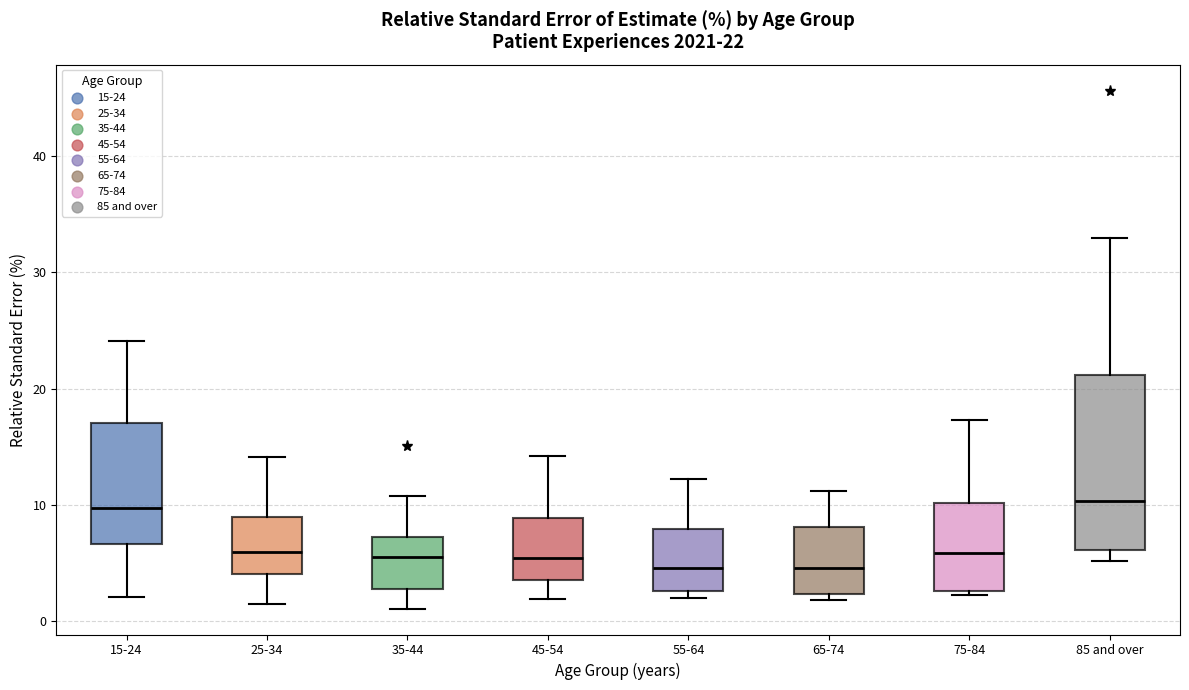

Which box is the tallest, from its lower edge to its upper edge?

85 and over